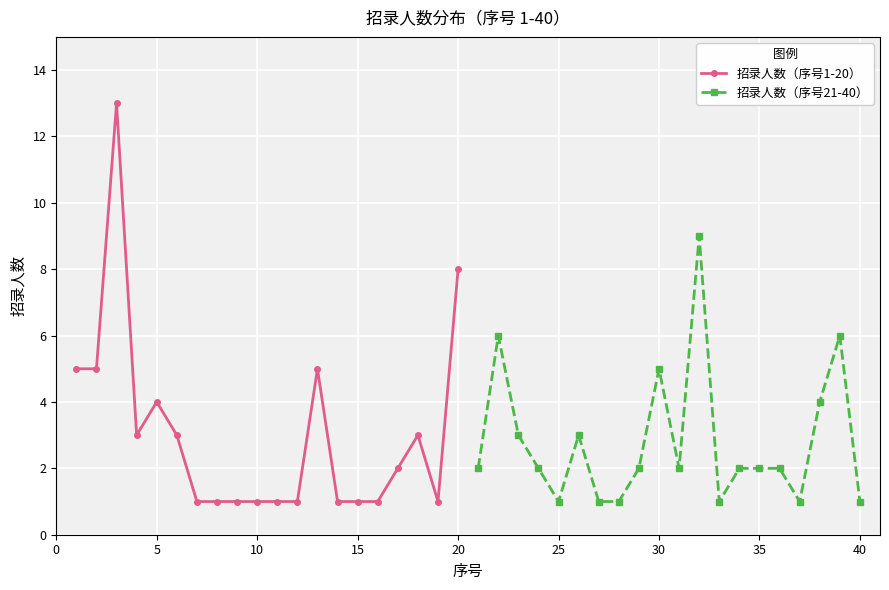

True or false: 招录人数（序号21-40） has more than 0 points higher than both neighbors.

True